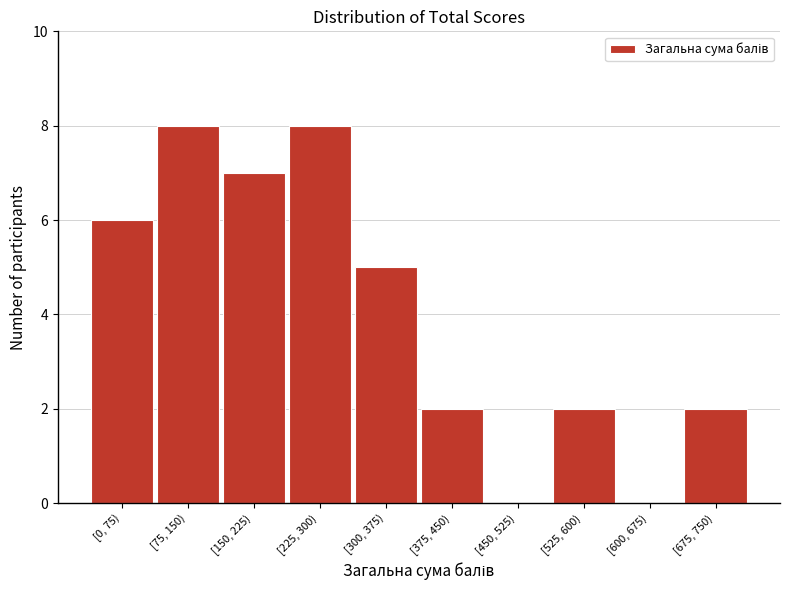

Reading left to right, list all the values displayed in this chart.

[0, 75)=6	[75, 150)=8	[150, 225)=7	[225, 300)=8	[300, 375)=5	[375, 450)=2	[450, 525)=0	[525, 600)=2	[600, 675)=0	[675, 750)=2